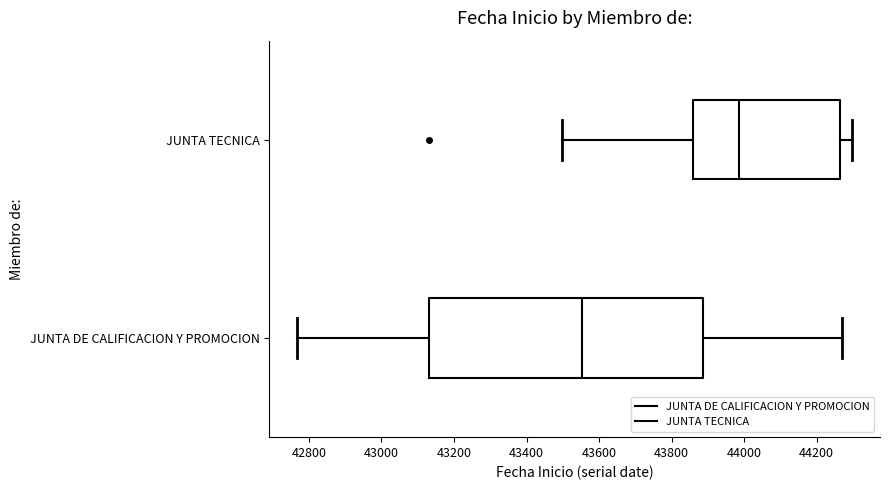

Which box's median line is the furthest to the left?

JUNTA DE CALIFICACION Y PROMOCION